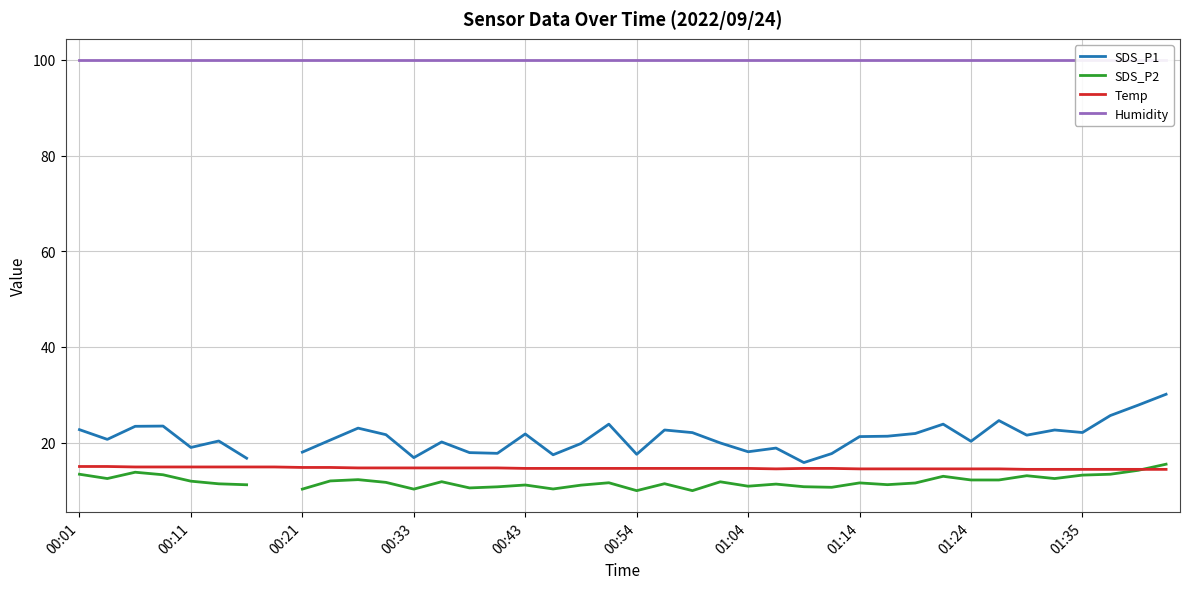

Is it true that SDS_P2 equals 5.7 at 11?

False